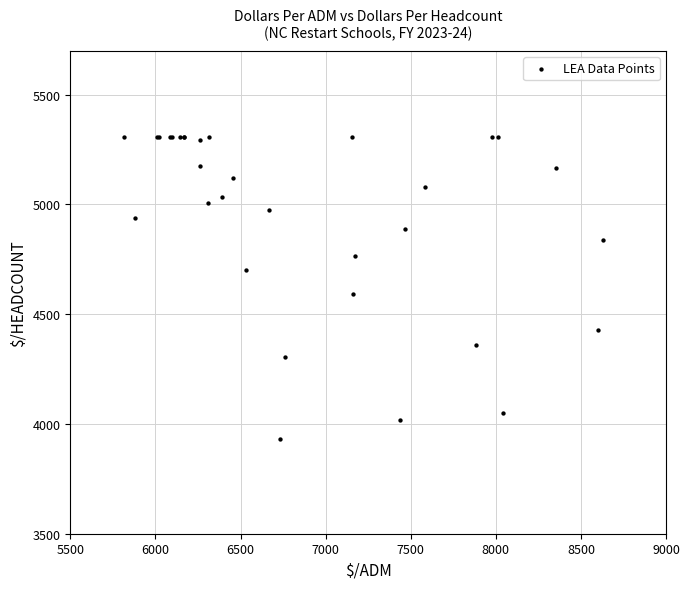

What Y value in the scatter plot is closest to 4620?

4592.9